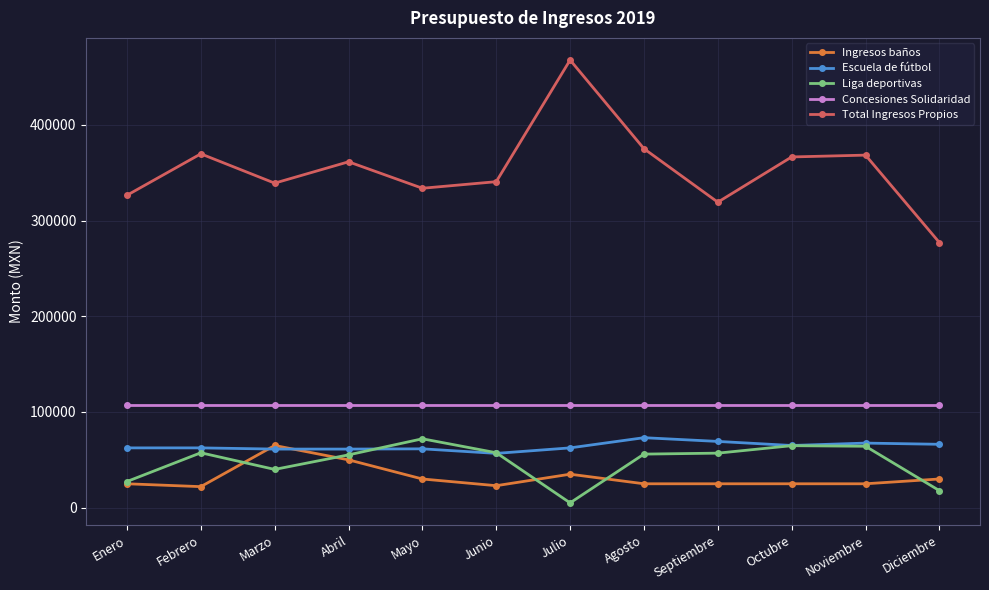

True or false: Escuela de fútbol and Concesiones Solidaridad cross at least once.

False